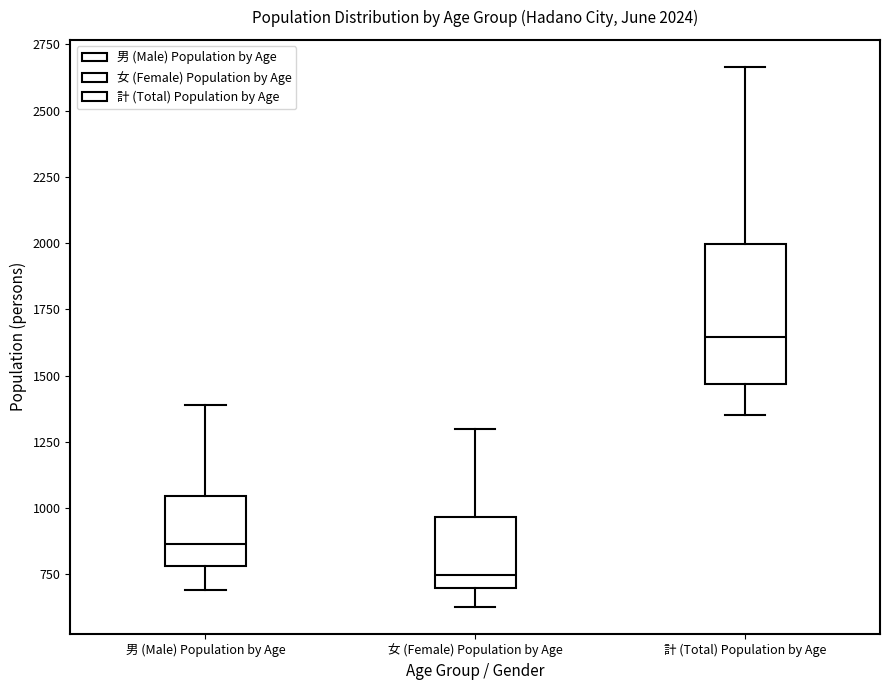

Which box is the tallest, from its lower edge to its upper edge?

計 (Total) Population by Age